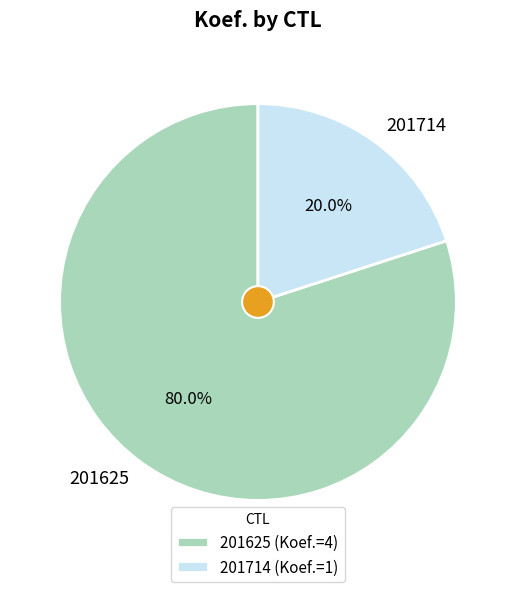

What percentage do 201625 and 201714 together represent?

100.0%